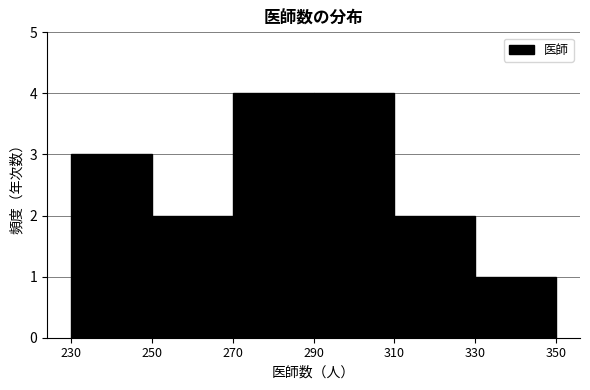

Reading left to right, transcribe this chart: for each bar, give the range it covers on the x-axis and its height. The values are not printed on the chart, so give them approximately, as read against the axis.

230 to 250: 3
250 to 270: 2
270 to 290: 4
290 to 310: 4
310 to 330: 2
330 to 350: 1